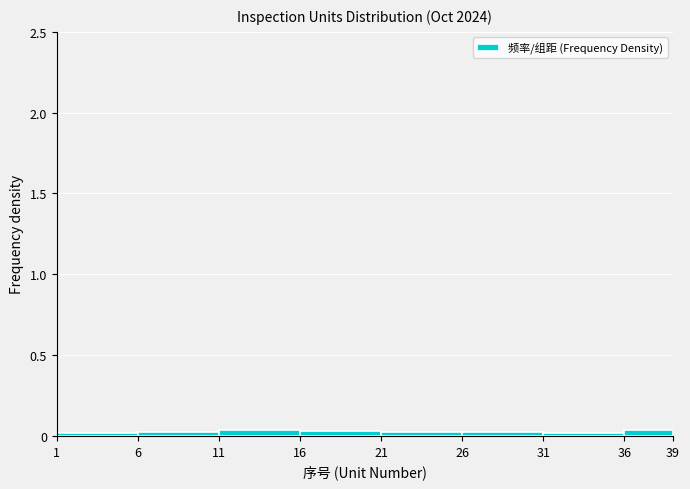

Reading left to right, list every bar in this chart as the range it spans on the x-axis followed by its height. The values are not printed on the chart, so give them approximately, as read against the axis.

1 to 6: under 0.05
6 to 11: under 0.05
11 to 16: under 0.05
16 to 21: under 0.05
21 to 26: under 0.05
26 to 31: under 0.05
31 to 36: under 0.05
36 to 39: under 0.05